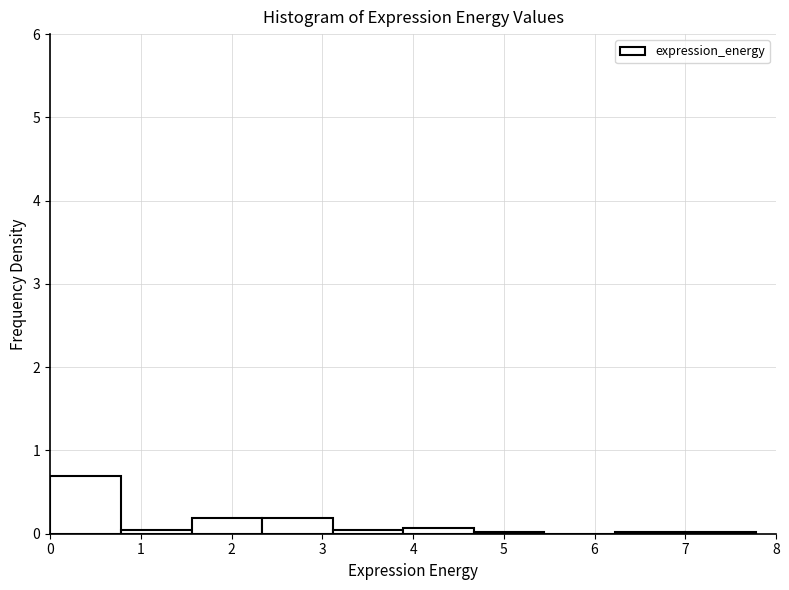

Reading left to right, list every bar in this chart as the range it spans on the x-axis followed by its height. Neither the bar edges nor the heights are printed on the chart, so give them approximately, as read against the axes.

0.0 to 0.8: 0.7
0.8 to 1.6: under 0.1
1.6 to 2.3: 0.2
2.3 to 3.1: 0.2
3.1 to 3.9: under 0.1
3.9 to 4.7: under 0.1
4.7 to 5.4: under 0.1
5.4 to 6.2: 0
6.2 to 7.0: under 0.1
7.0 to 7.8: under 0.1